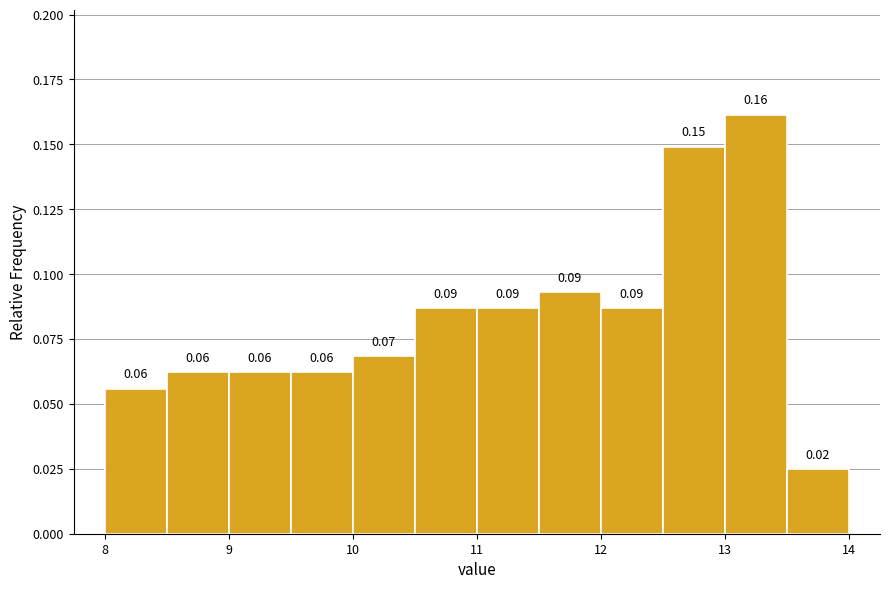

Which range on the x-axis has the tallest bar?

13.0 to 13.5